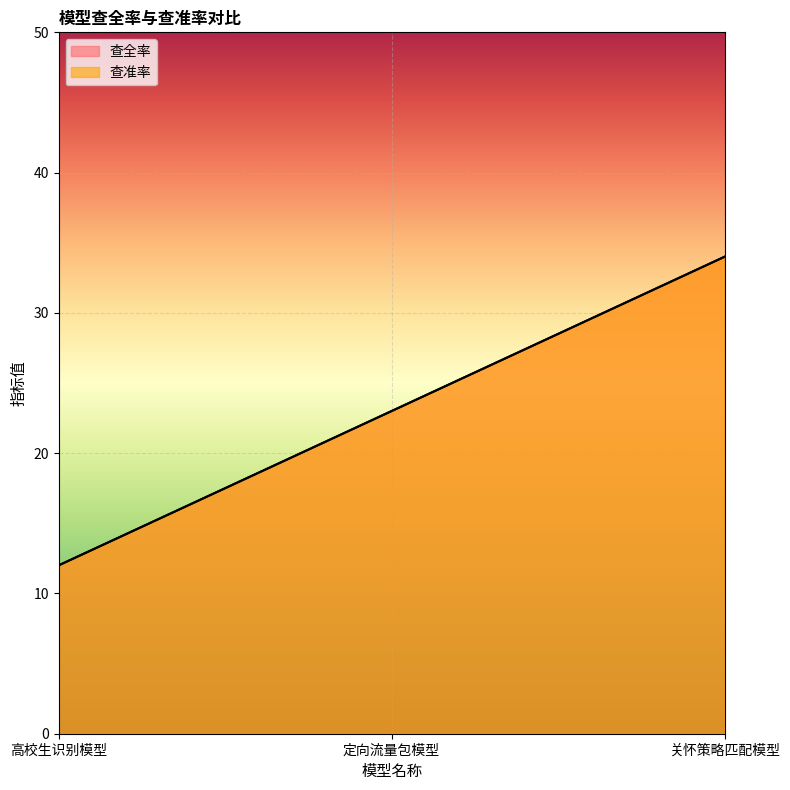

How many 查准率 values are between 12 and 34?

3